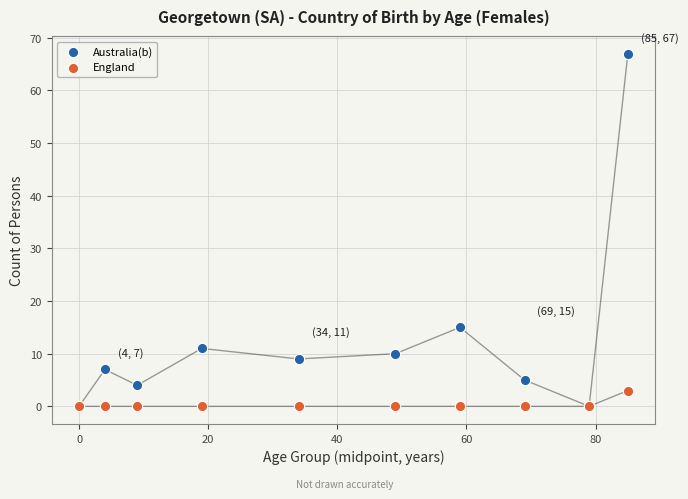

Which series has the largest Y range (max minus min)?

Australia(b)